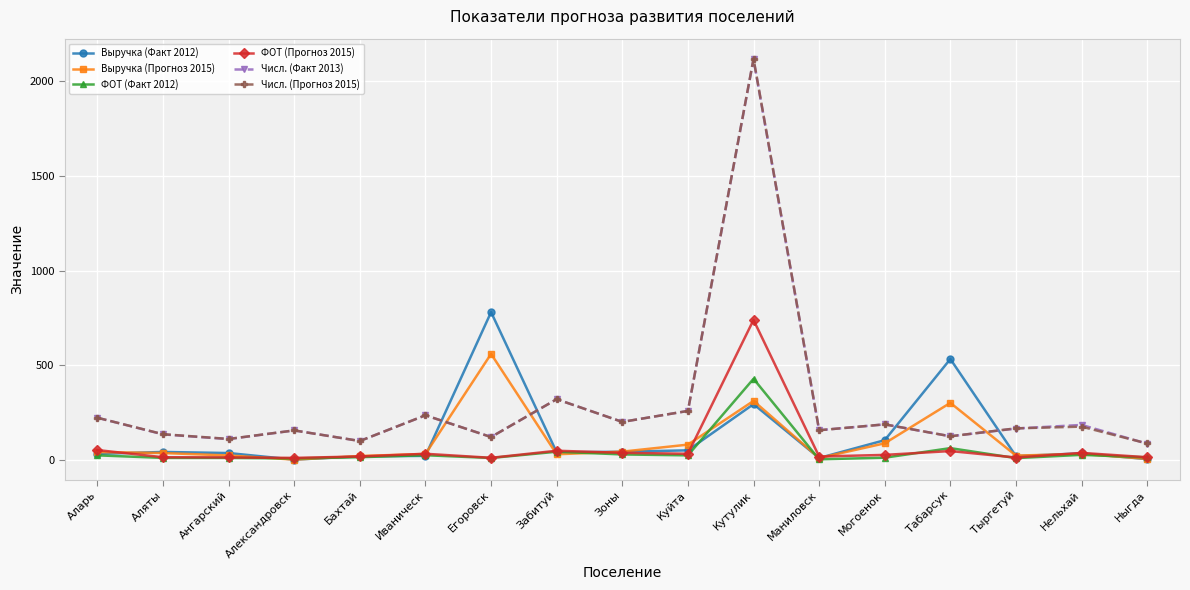

After their last crossing, which series has the higher values: Выручка (Факт 2012) or Числ. (Прогноз 2015)?

Числ. (Прогноз 2015)